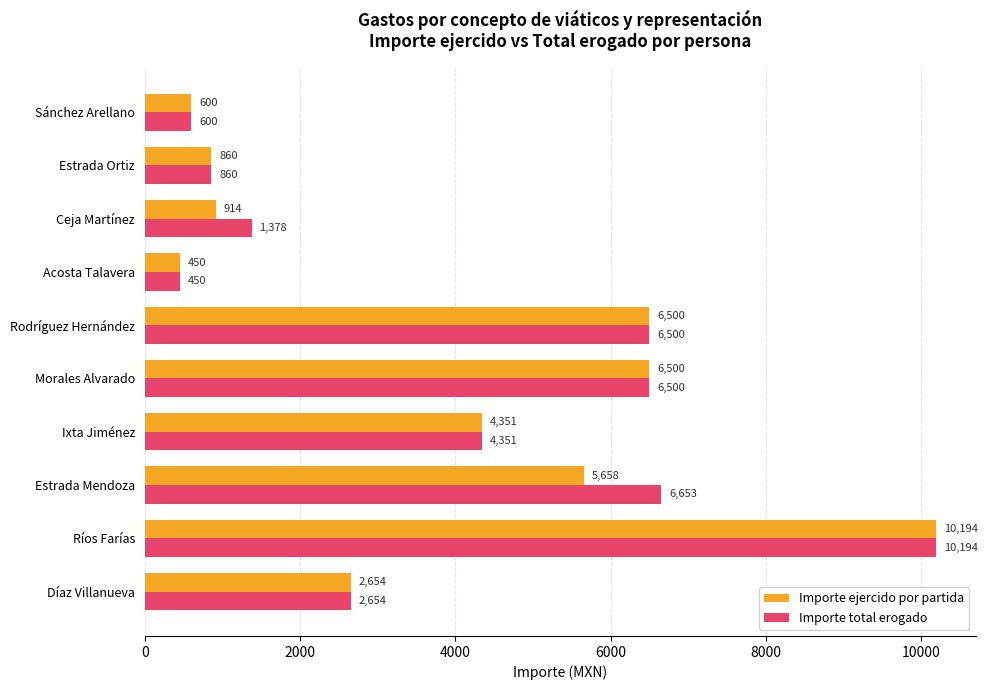

Between Estrada Mendoza and Ceja Martínez, which series saw the biggest shift?

Importe total erogado